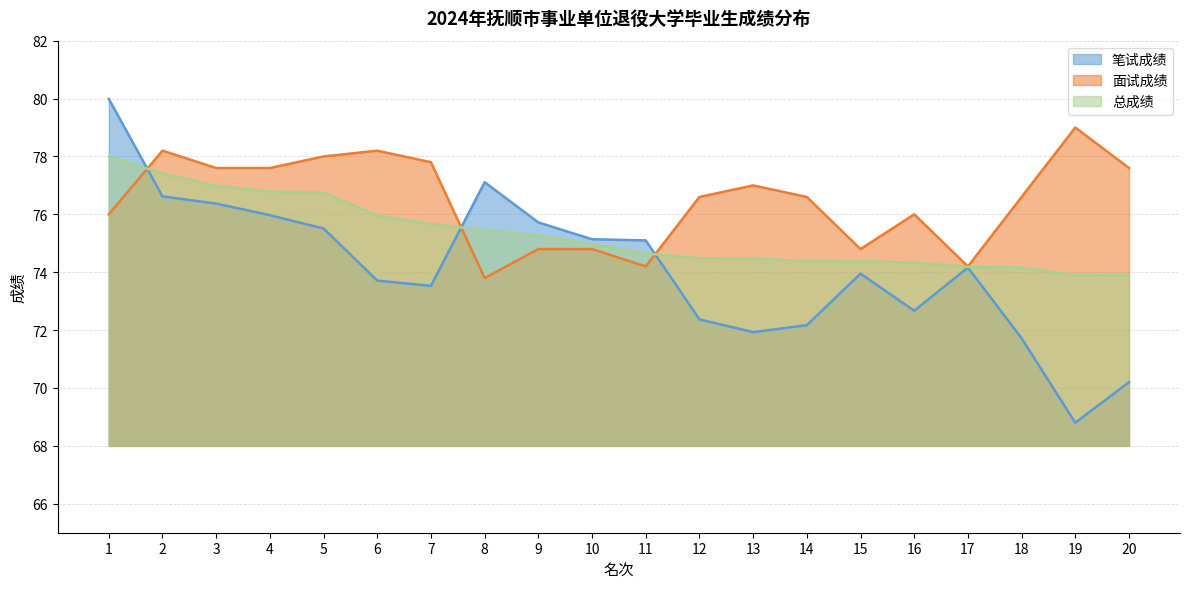

Rank the series by their maximum value, from highest to lowest.

笔试成绩, 面试成绩, 总成绩